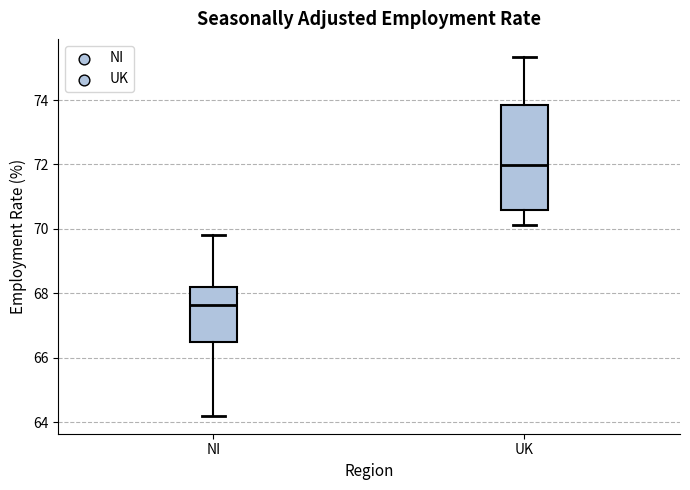

Reading left to right, transcribe this box plot: for each box, give where its median line is, the range the box spans, and where its two whiskers end, as read against the y-axis. The values are not printed on the chart, so give them approximately, as read against the axis.

NI: median 67.6, box 66.4 to 68.2, whiskers 64.2 to 69.8
UK: median 72.0, box 70.6 to 73.8, whiskers 70.2 to 75.4